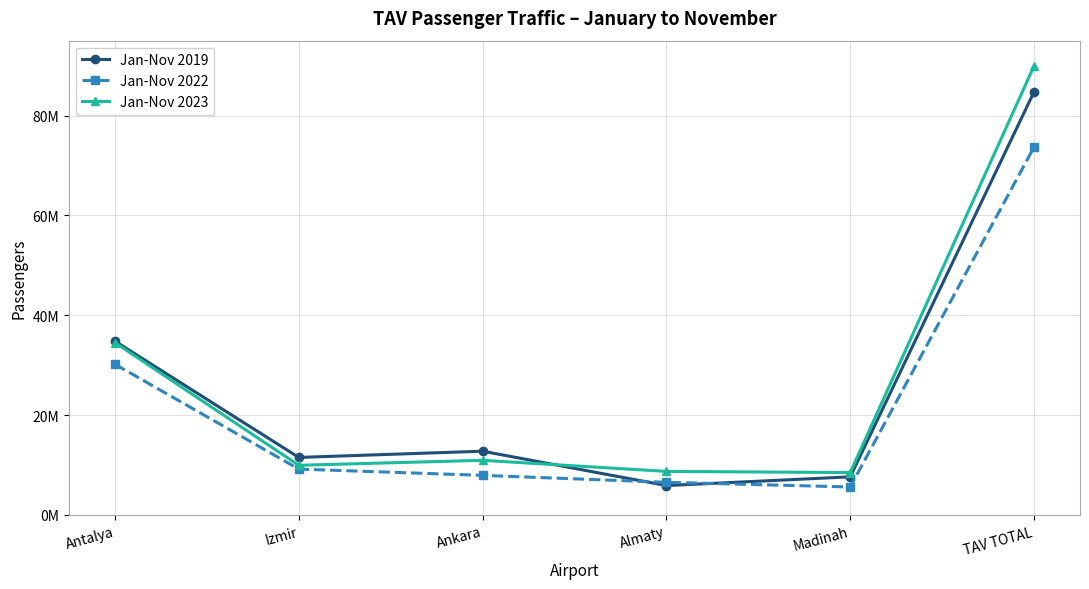

Is this an area chart (filled region under the line)?

No